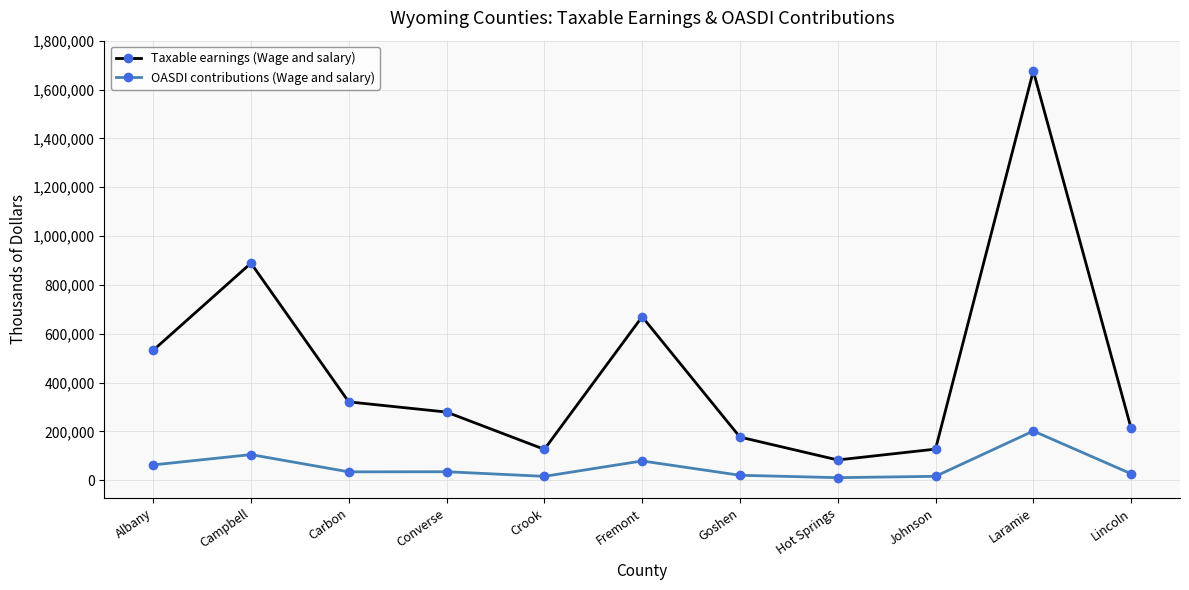

Which series has the largest range (max minus min)?

Taxable earnings (Wage and salary)